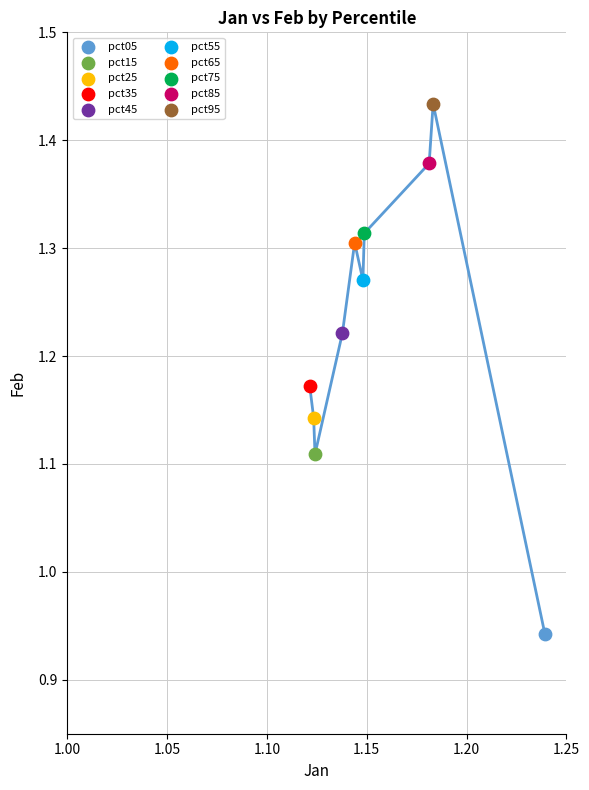

What are all the series names shown in the legend?

pct05, pct15, pct25, pct35, pct45, pct55, pct65, pct75, pct85, pct95